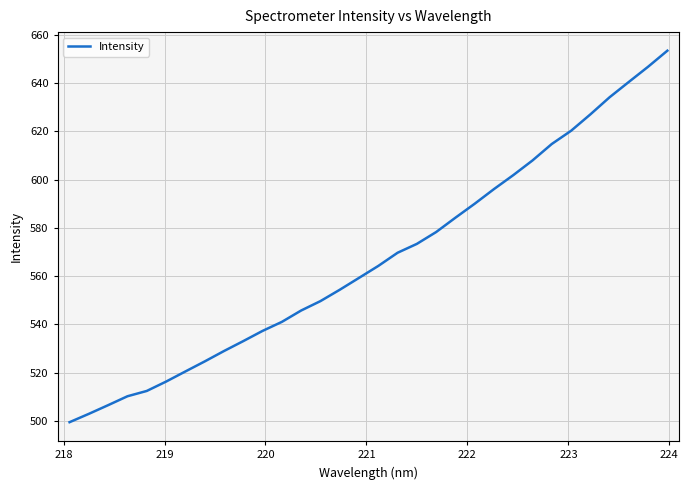

What is the greatest value displayed?

653.4